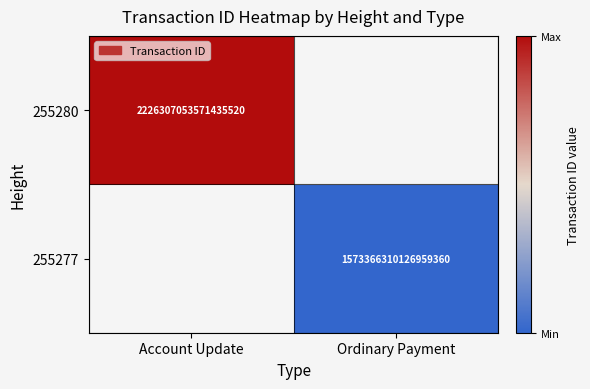

What is the smallest value displayed?

1573366310126959360.0